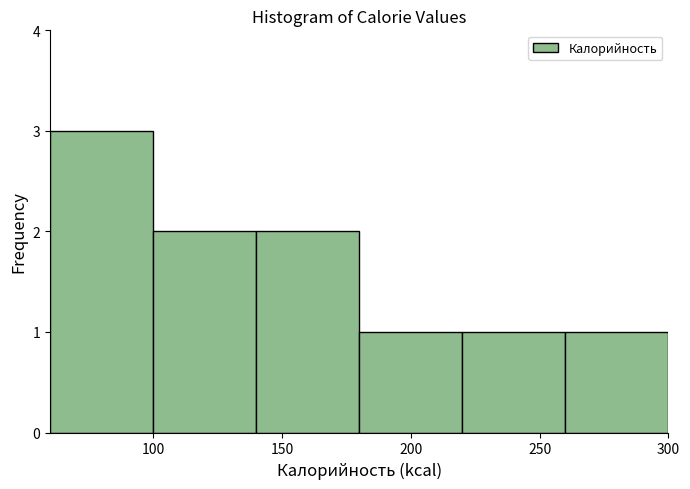

Reading left to right, transcribe this chart: for each bar, give the range it covers on the x-axis and its height. The values are not printed on the chart, so give them approximately, as read against the axis.

60 to 100: 3
100 to 140: 2
140 to 180: 2
180 to 220: 1
220 to 260: 1
260 to 300: 1